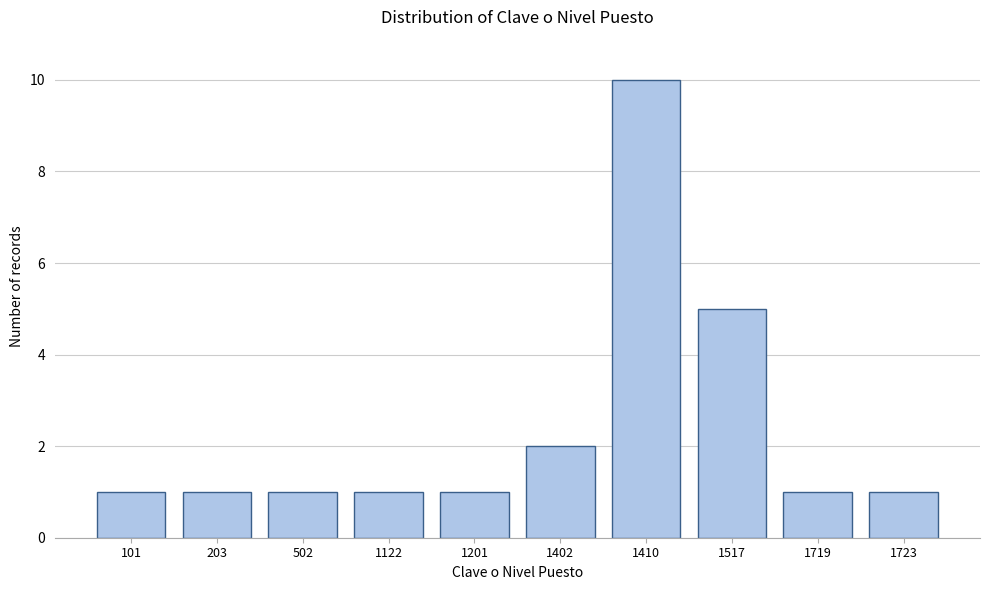

Reading right to left, list all the values displayed in this chart.

1723=1	1719=1	1517=5	1410=10	1402=2	1201=1	1122=1	502=1	203=1	101=1